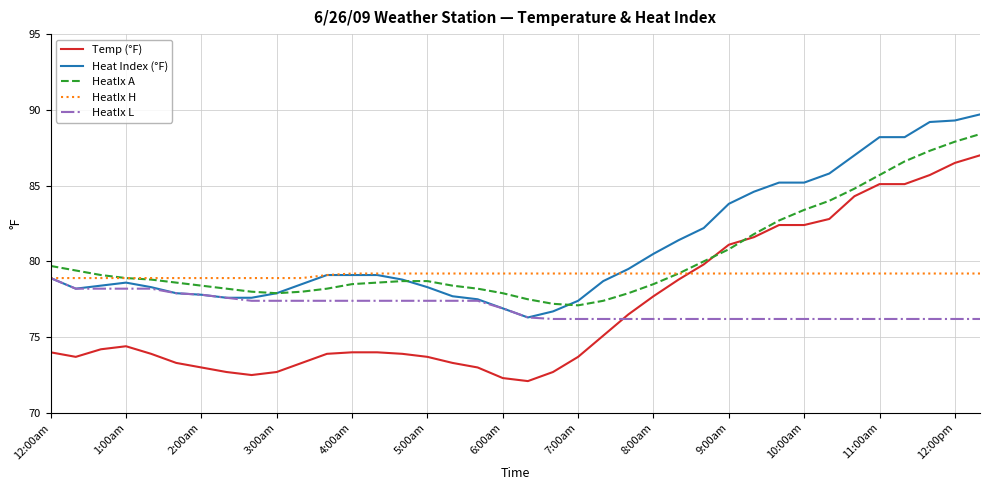

True or false: Temp (°F) and Heat Index (°F) cross at least once.

False